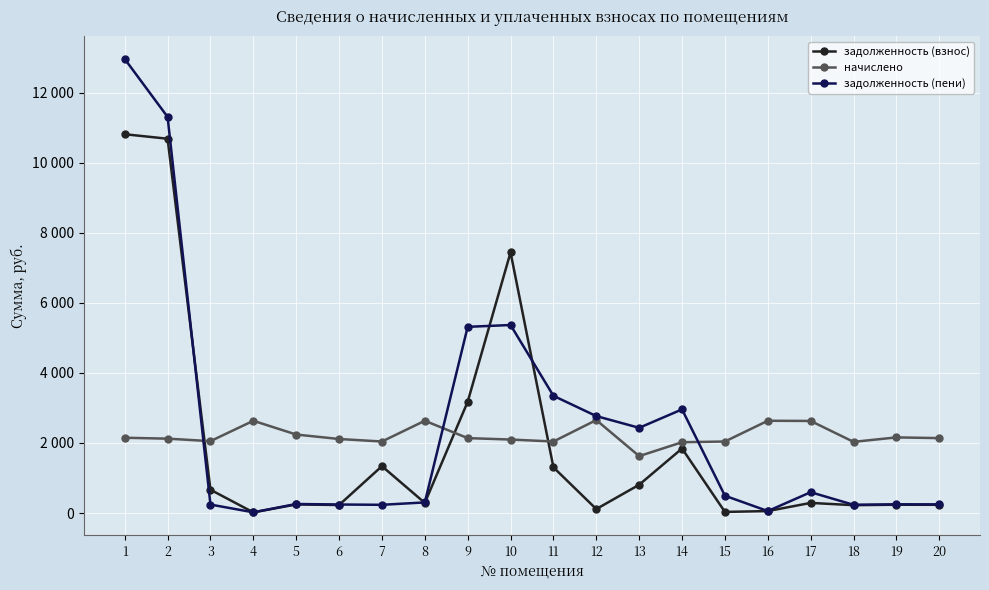

True or false: задолженность (взнос) has more than 0 points higher than both neighbors.

True